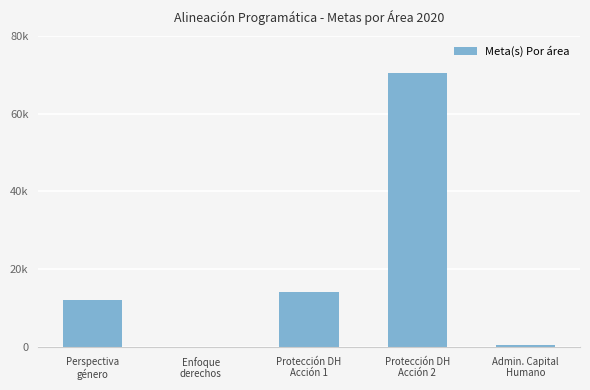

What is the value of the 1st bar from the left?

12200